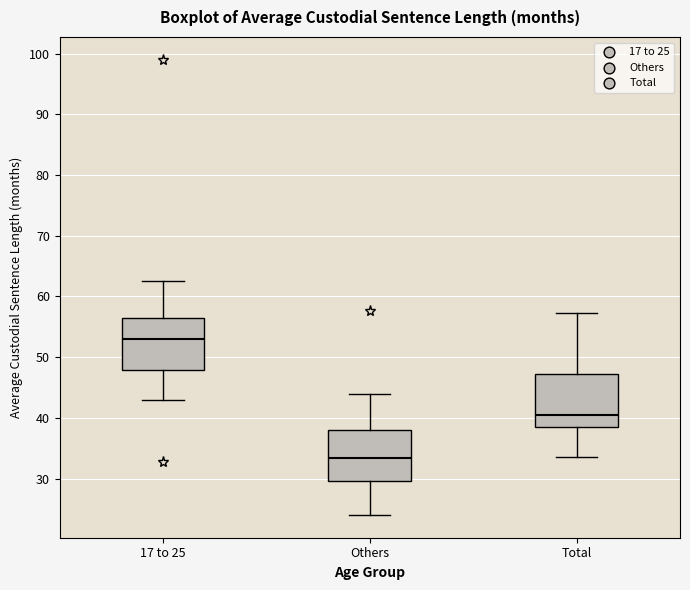

Reading left to right, transcribe this box plot: for each box, give where its median line is, the range the box spans, and where its two whiskers end, as read against the y-axis. The values are not printed on the chart, so give them approximately, as read against the axis.

17 to 25: median 53, box 48 to 56, whiskers 43 to 63
Others: median 33, box 30 to 38, whiskers 24 to 44
Total: median 40, box 38 to 47, whiskers 34 to 57